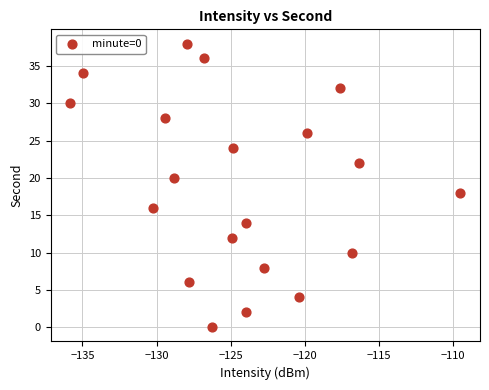

What is the range of Y values (max minus min)?

38